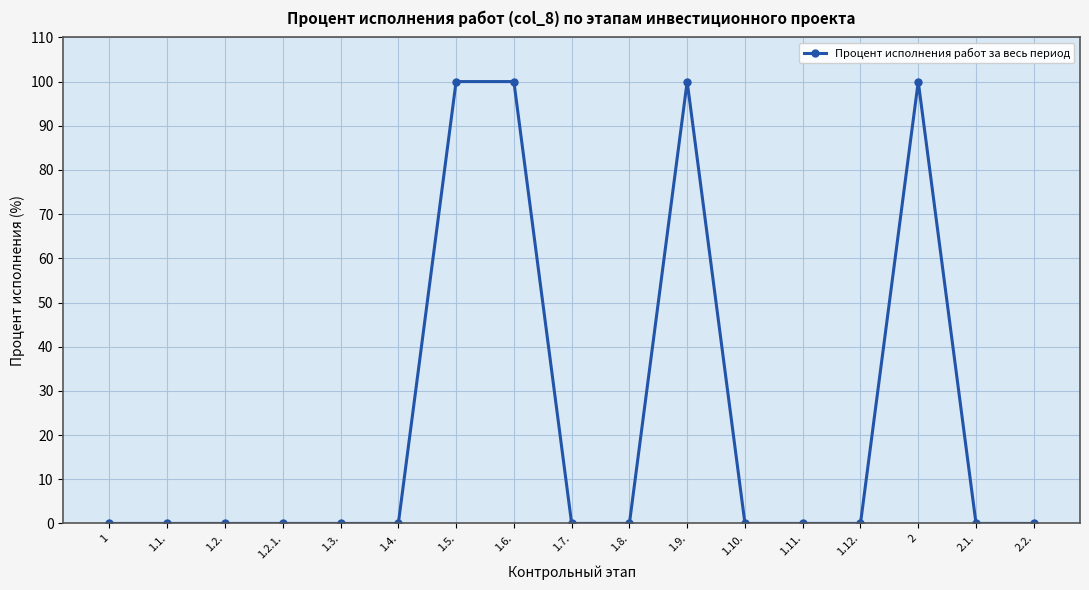

What is the difference between the maximum and minimum values?

100